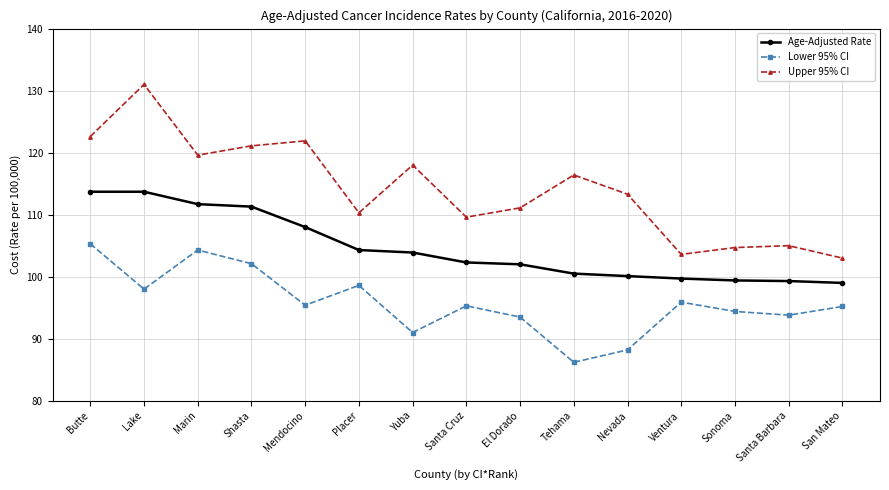

What is the total value across all series at Santa Cruz?

307.2